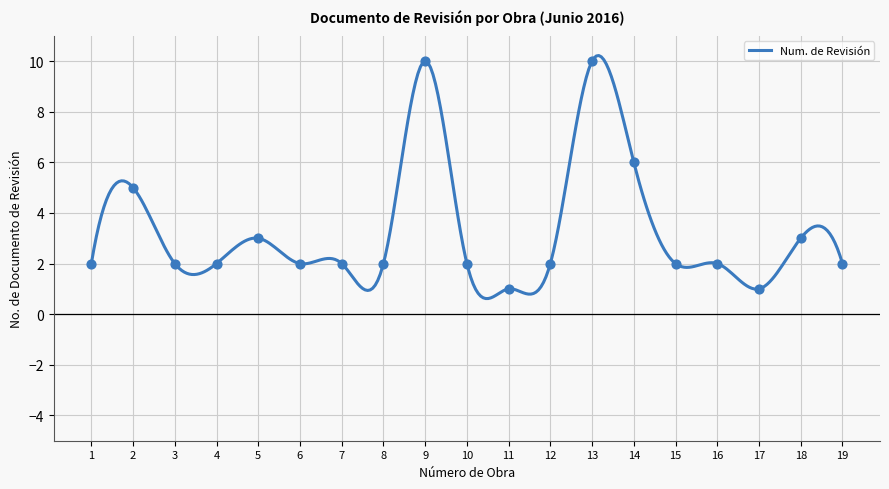

Approximately how many times larger is the value at 18 compared to 4?

1.5